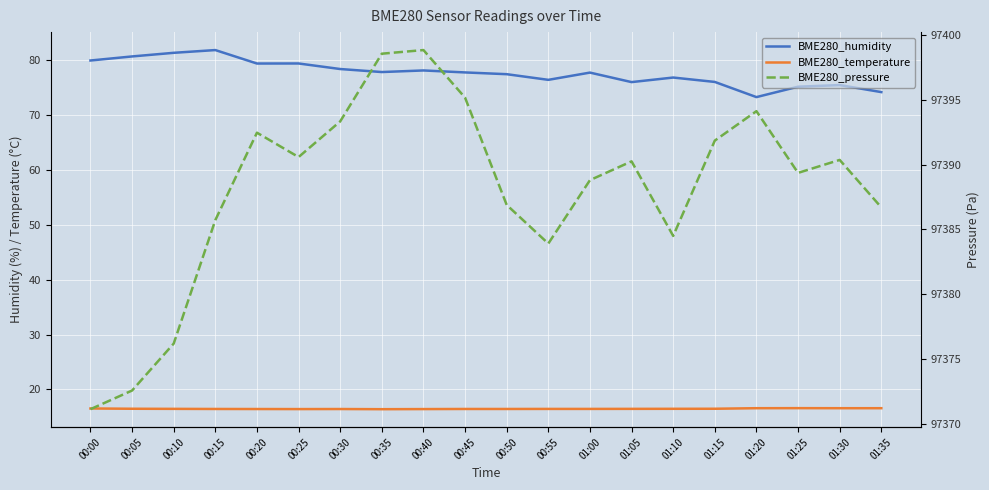

What is the greatest value displayed?

97398.8